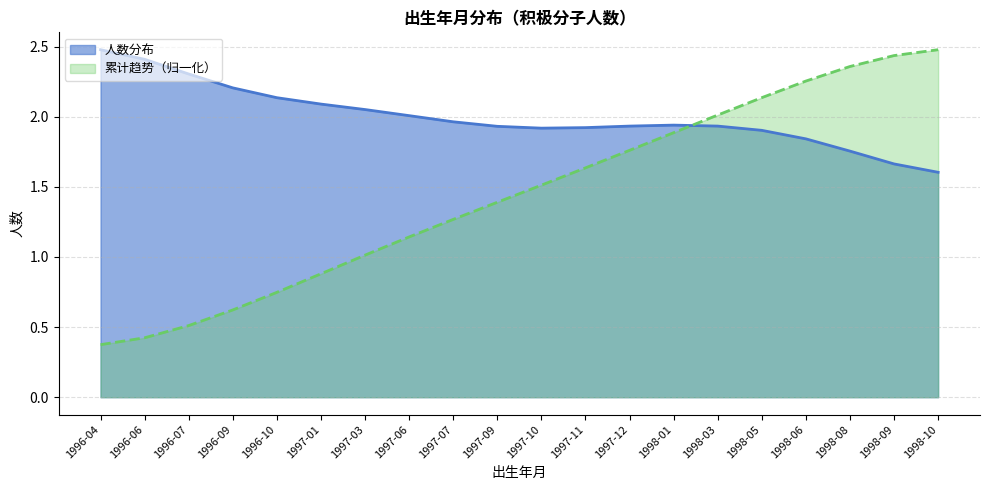

True or false: the data shows 1.9 at 1998-01.

True